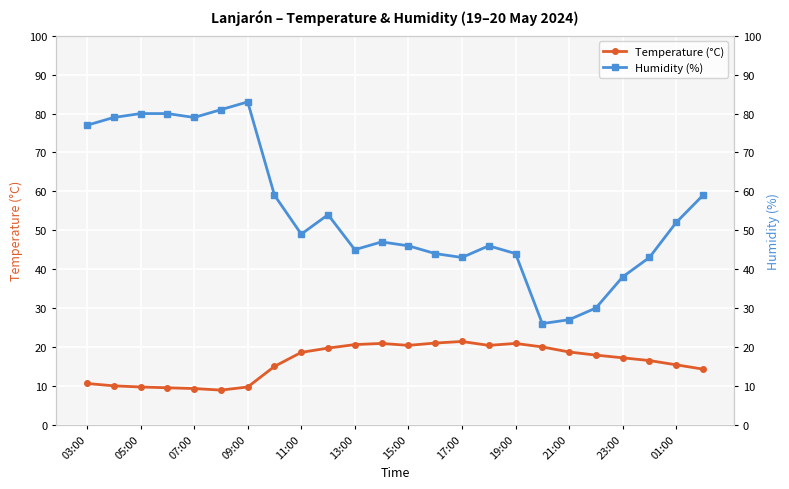

True or false: Temperature (°C) has a value of 26.4 at 11:00.

False